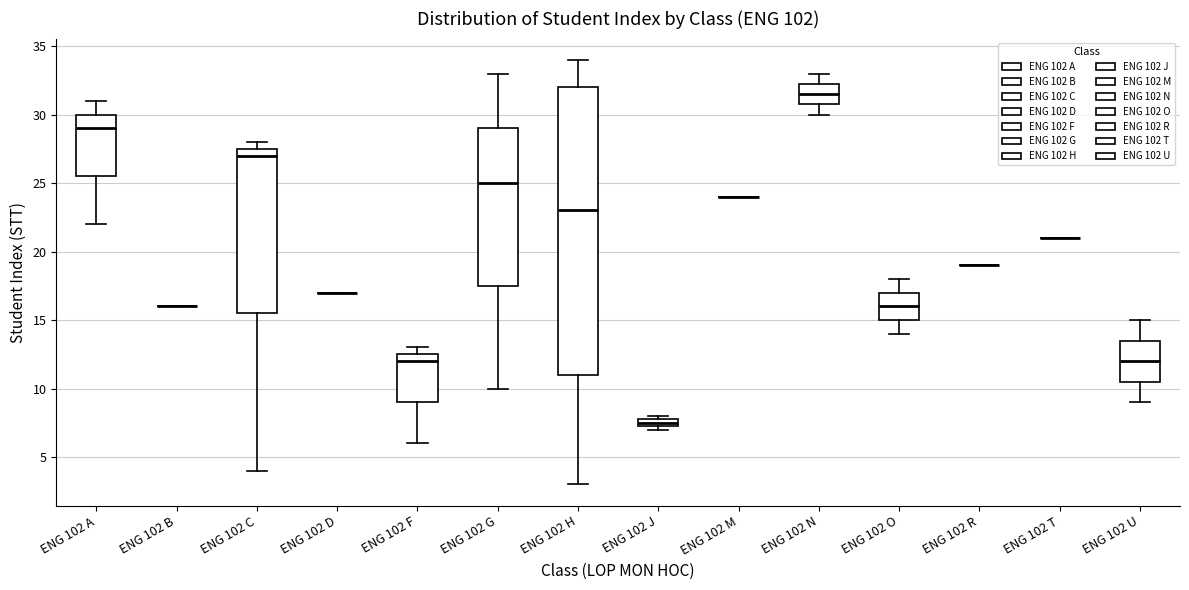

Comparing the boxes themselves (not the whiskers), which one is the tallest?

ENG 102 H